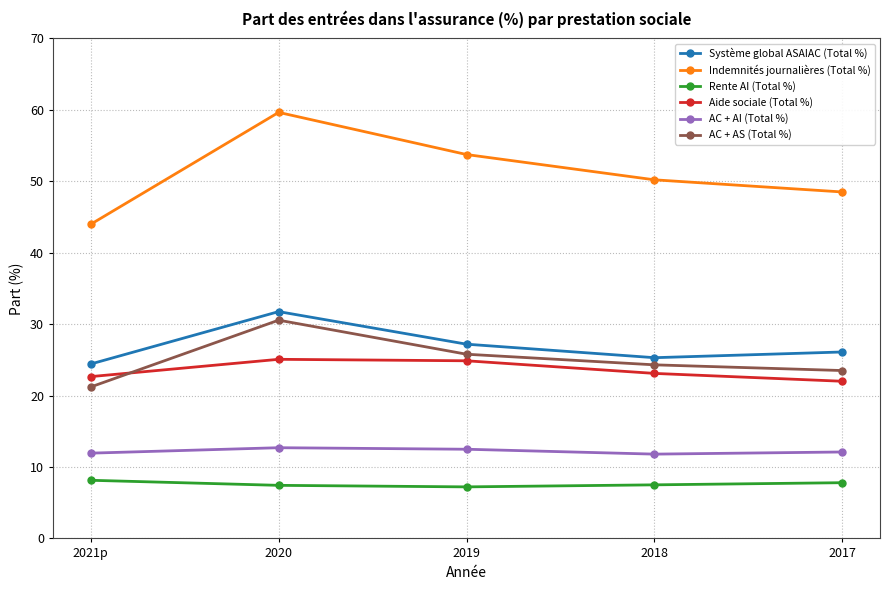

True or false: AC + AI (Total %) and Rente AI (Total %) intersect in this chart.

False